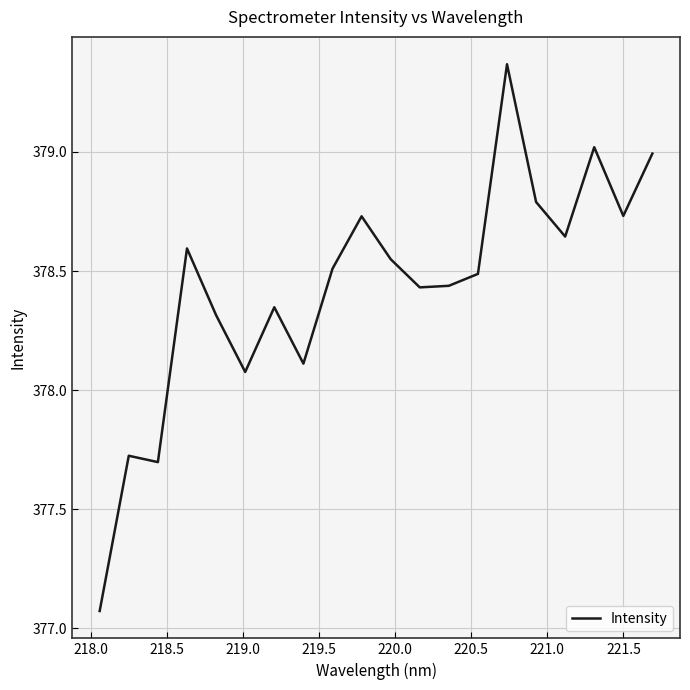

True or false: the data has more than 2 interior local peaks.

True